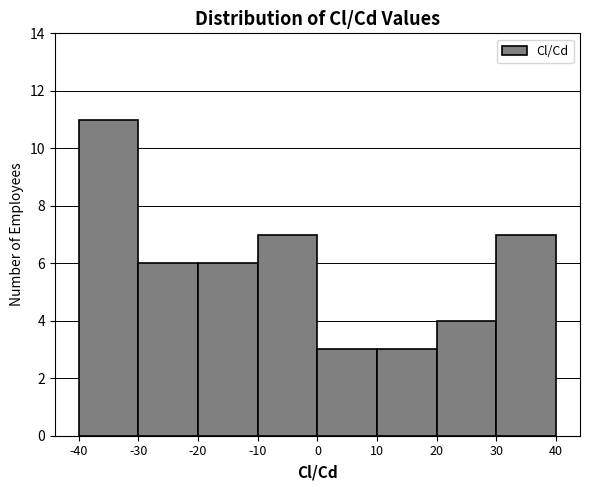

Over which range of the x-axis is the bar tallest?

-40 to -30